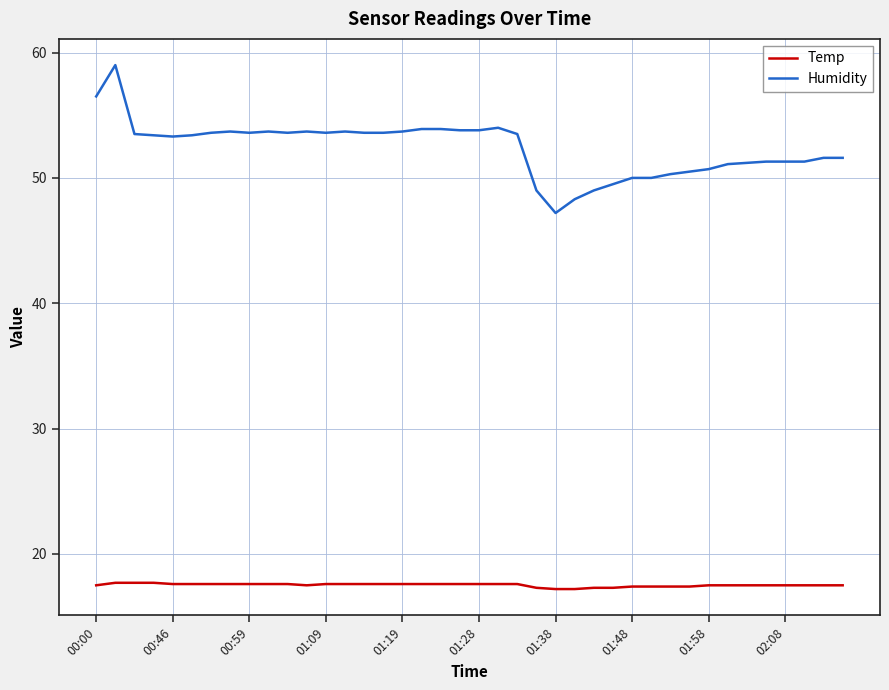

How many lines are shown in the chart?

2